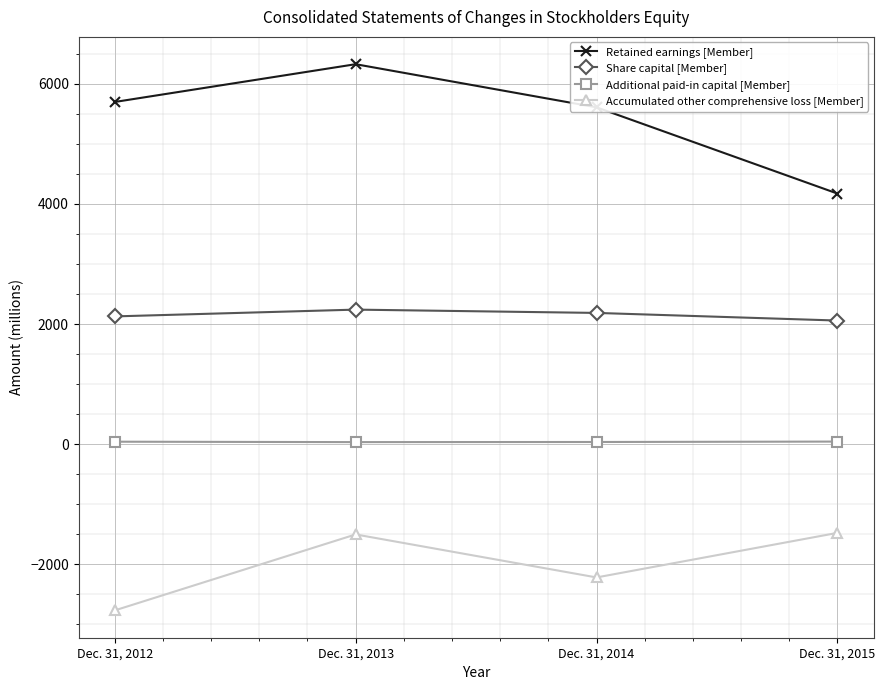

What is the sum of all Share capital [Member] values?

8610